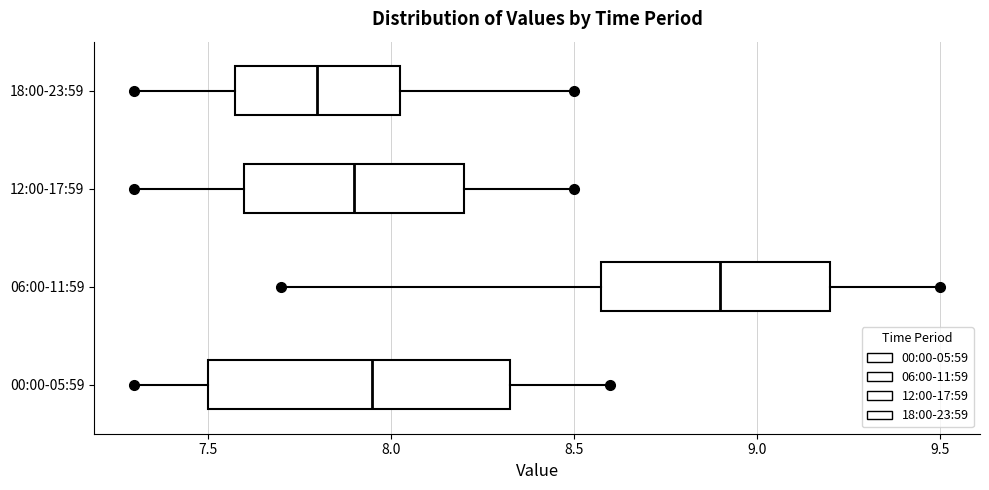

Comparing the boxes themselves (not the whiskers), which one is the widest?

00:00-05:59